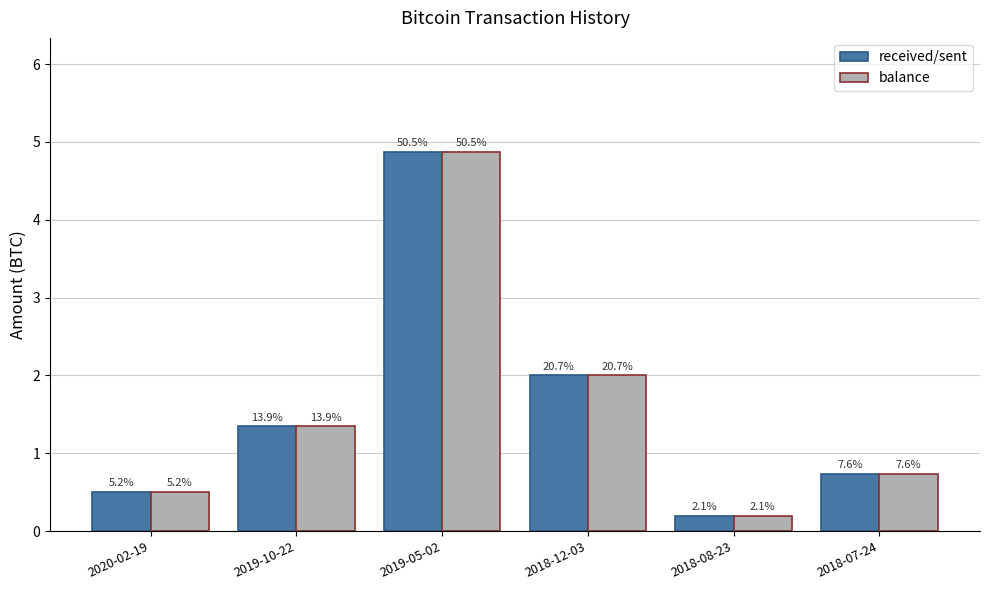

Between 2018-12-03 and 2019-10-22, which is larger?

2018-12-03